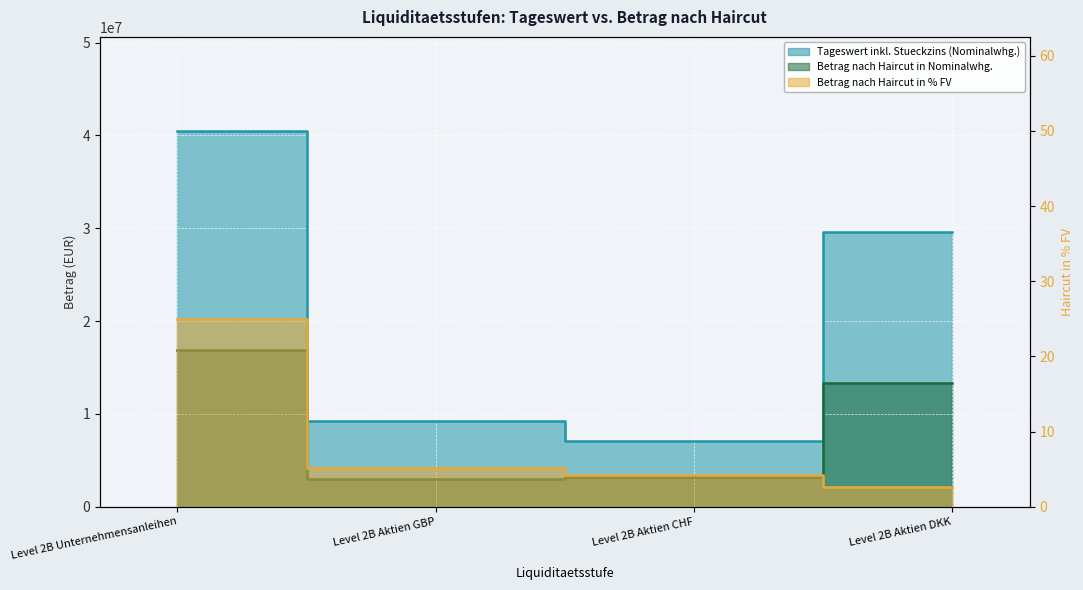

Rank the series by their maximum value, from highest to lowest.

Tageswert inkl. Stueckzins (Nominalwhg.), Betrag nach Haircut in Nominalwhg., Betrag nach Haircut in % FV